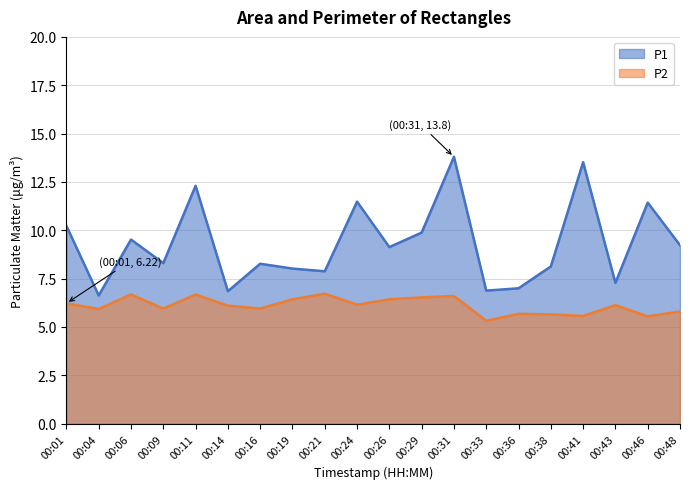

At which label is P1 closest to 10?

00:29